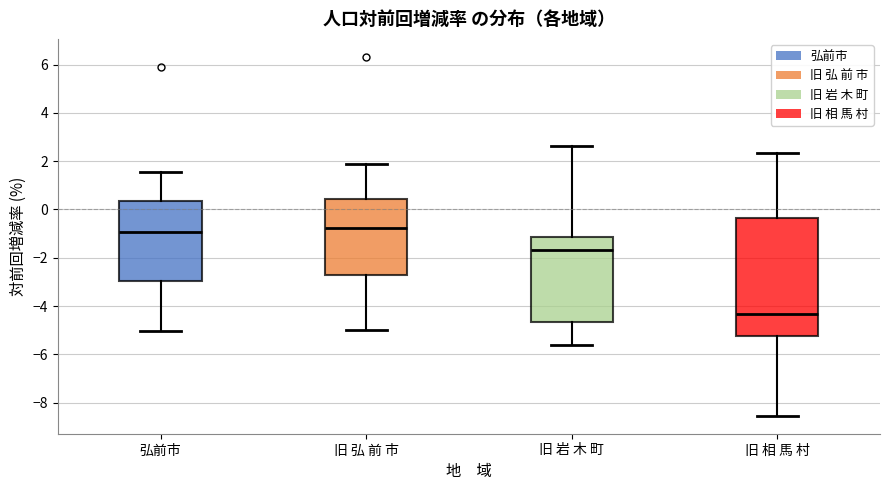

Comparing the boxes themselves (not the whiskers), which one is the tallest?

旧 相 馬 村